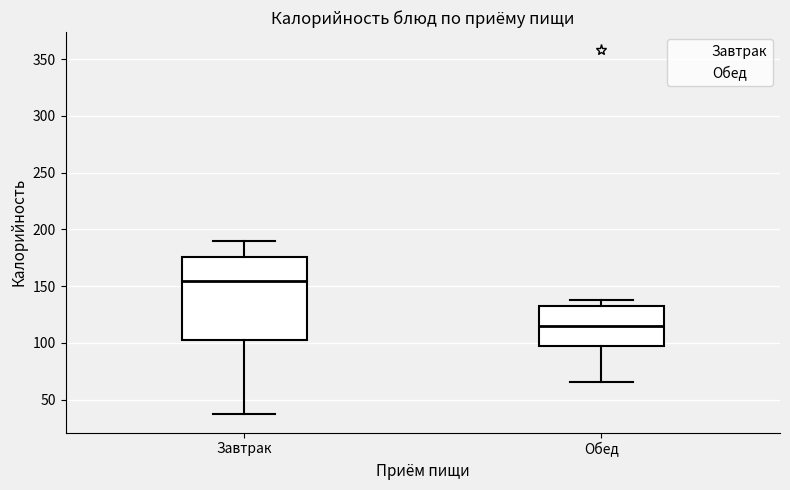

Reading left to right, read every box against the y-axis: the position of its median line, the range the box covers, and the ends of its whiskers. The values are not printed on the chart, so give them approximately, as read against the axis.

Завтрак: median 155, box 100 to 175, whiskers 35 to 190
Обед: median 115, box 95 to 135, whiskers 65 to 135 (just above the box's upper edge)